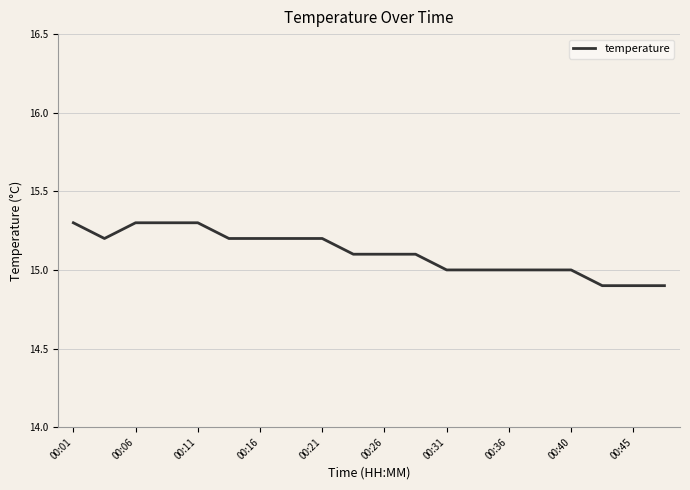

What is the sum of all values?

302.2